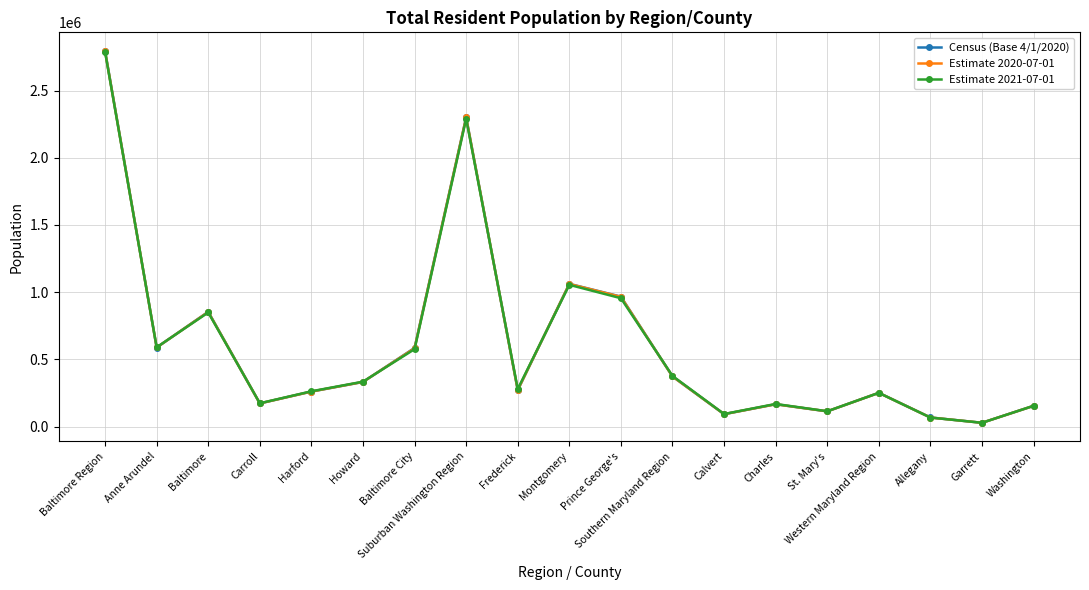

Is the value of Estimate 2021-07-01 at Calvert greater than the value of Census (Base 4/1/2020) at Anne Arundel?

No